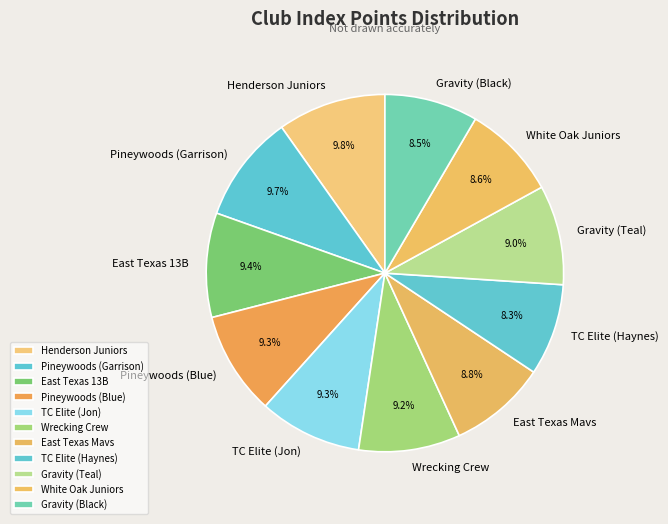

Does any single category account for the majority?

No